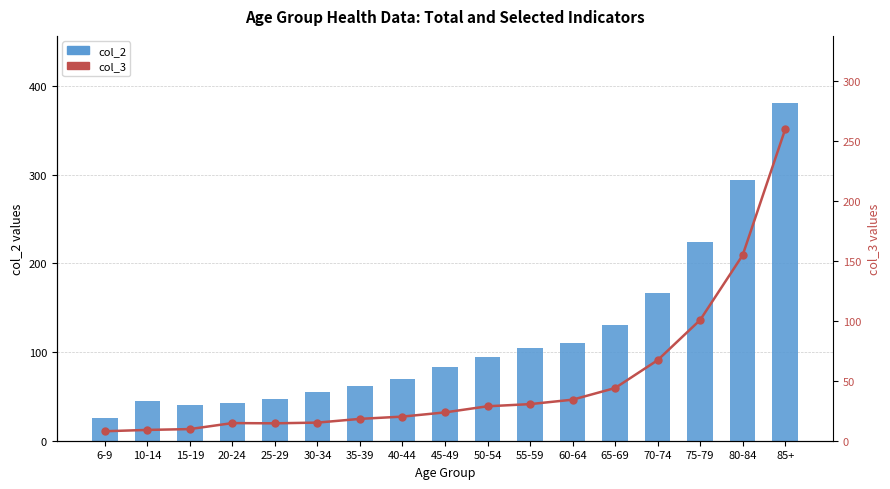

Is the value of col_3 at 60-64 greater than the value of col_2 at 6-9?

Yes